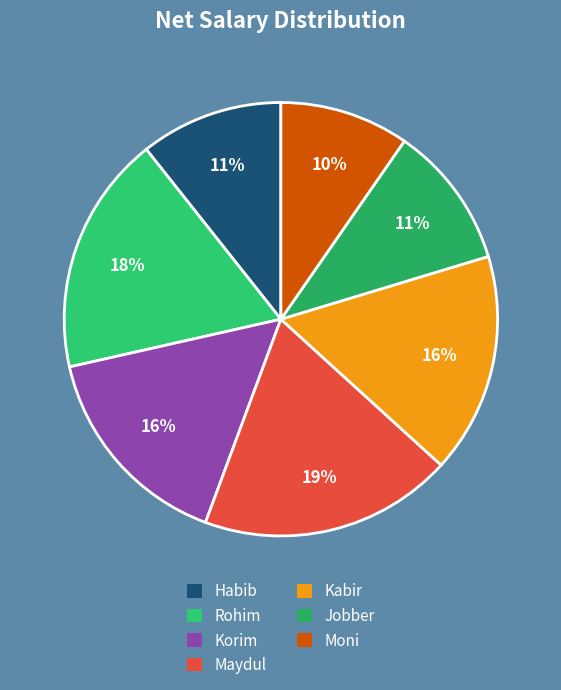

Which category has the biggest portion of the pie?

Maydul